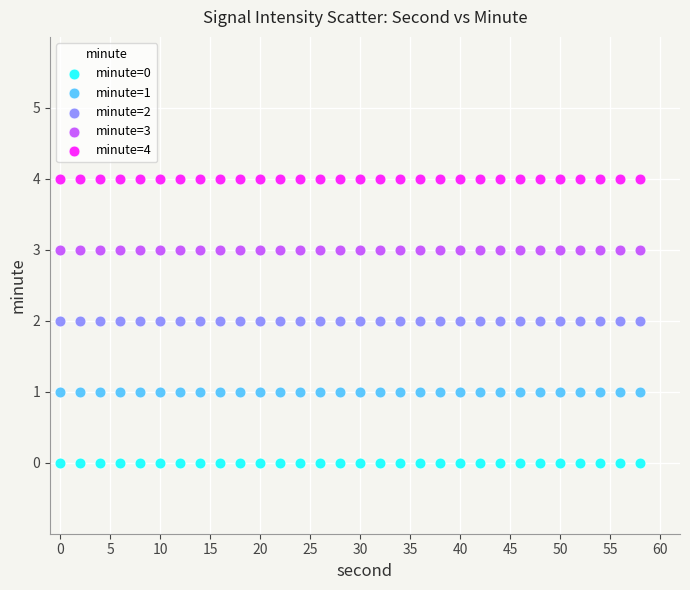

Which series contains the lowest Y value?

minute=0